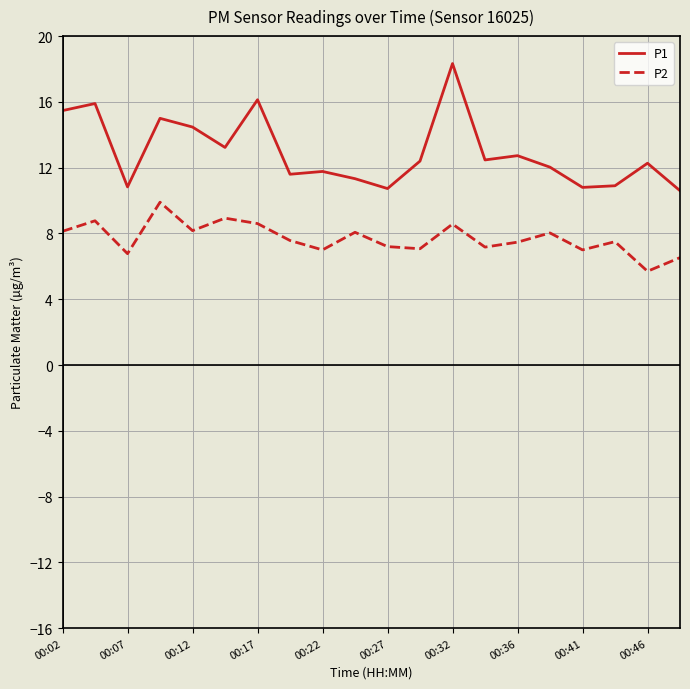

Which series has the largest total across all categories?

P1